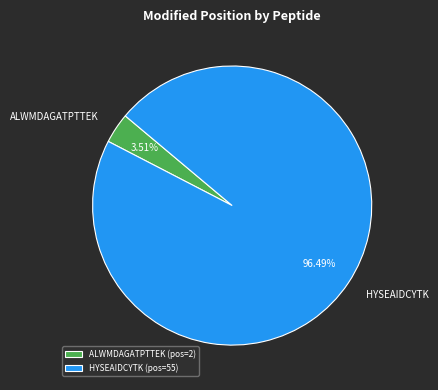

To the nearest percent, what is the difference between the HYSEAIDCYTK and ALWMDAGATPTTEK slice percentages?

93%